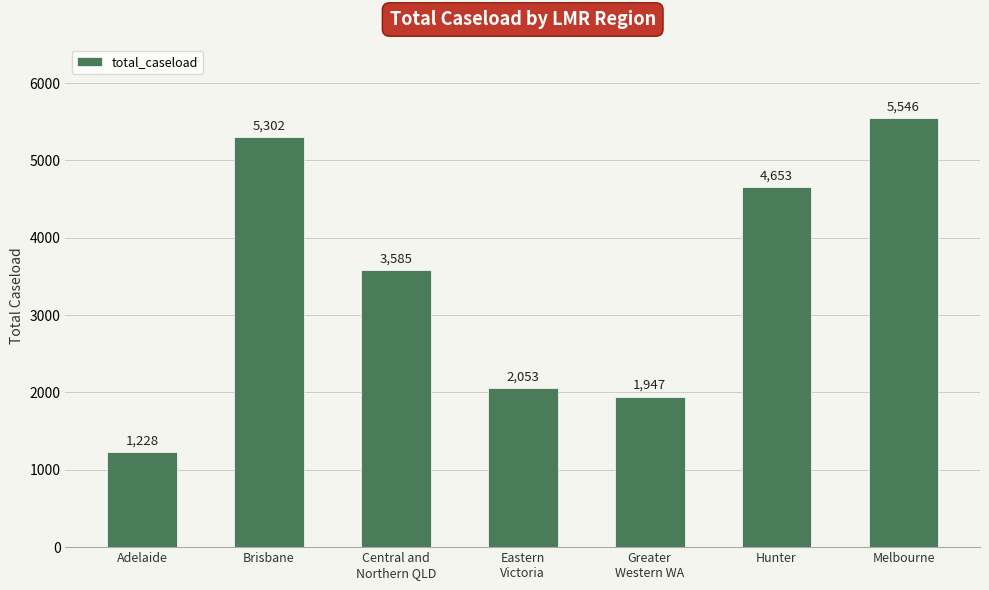

Which has a higher value, Melbourne or Greater
Western WA?

Melbourne